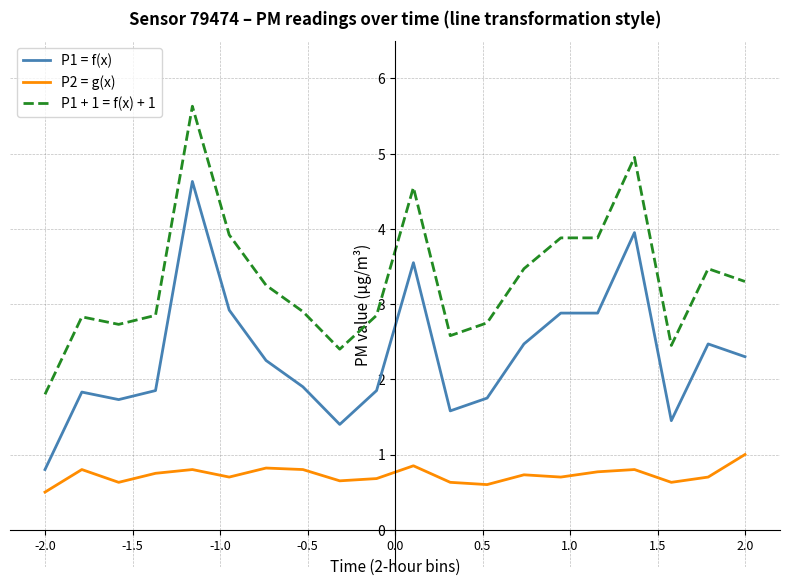

Rank the series by their average value, from lowest to highest.

P2 = g(x), P1 = f(x), P1 + 1 = f(x) + 1